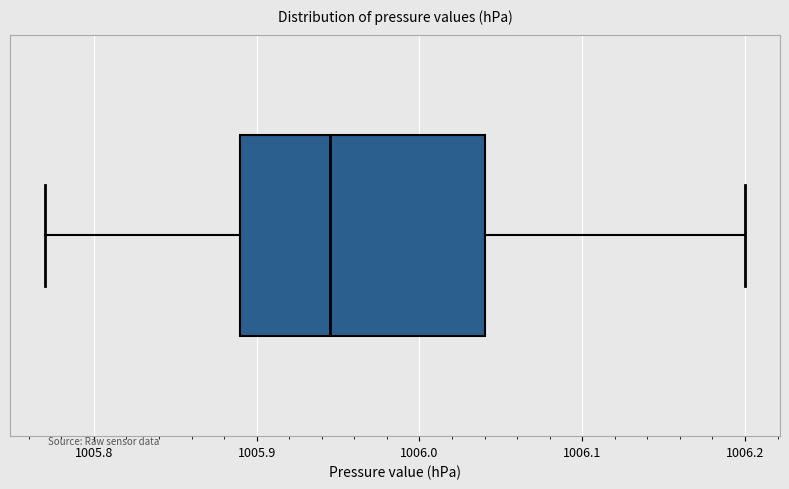

Where does the right whisker of the box end on the x-axis? The values are not printed on the chart, so give them approximately, as read against the axis.

1006.20